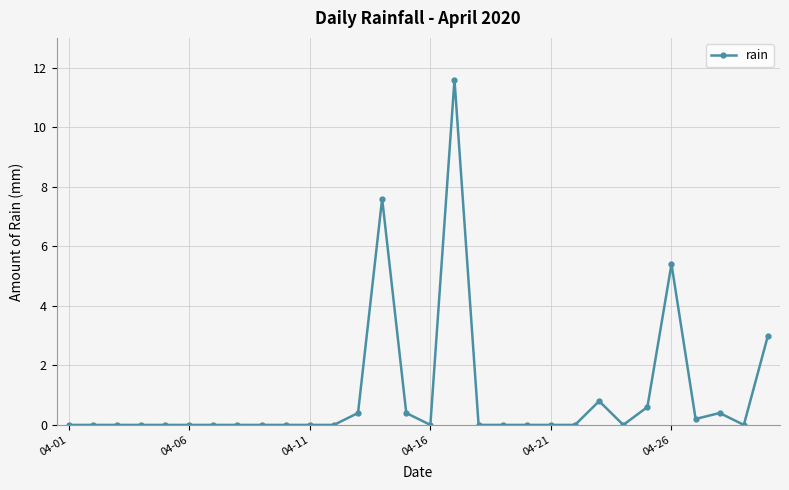

True or false: there are more than 1 points higher than both neighbors.

True